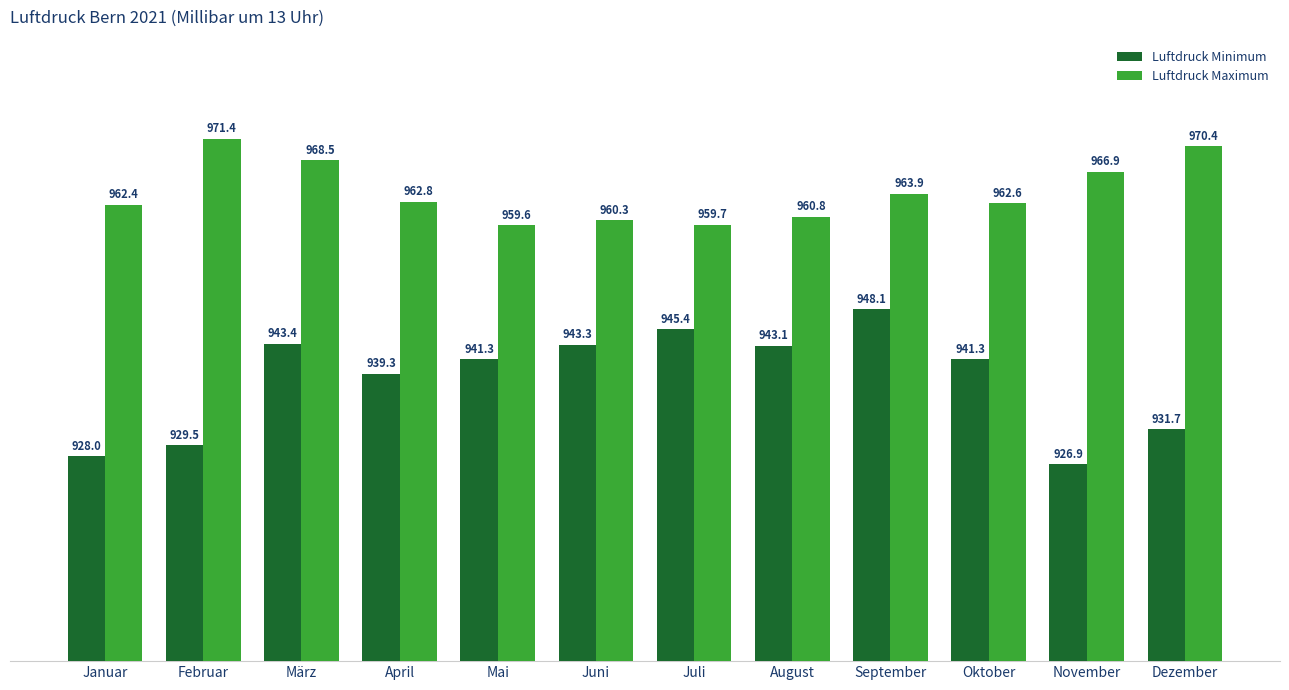

True or false: Luftdruck Maximum has a value of 966.9 at November.

True